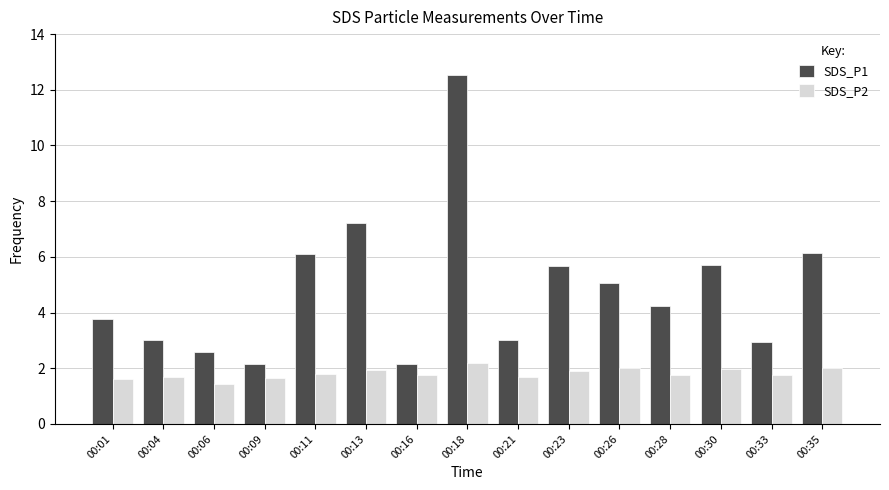

What is the average value of the SDS_P2 series?

1.8